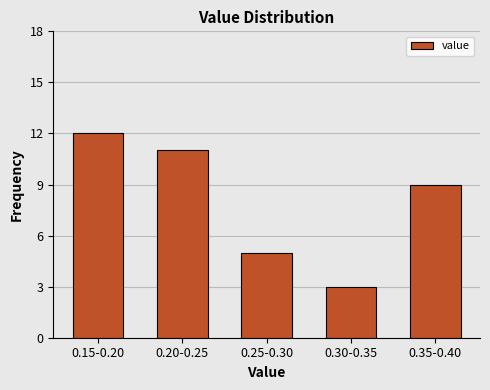

Reading left to right, transcribe all the data shown in this chart.

0.15-0.20=12	0.20-0.25=11	0.25-0.30=5	0.30-0.35=3	0.35-0.40=9